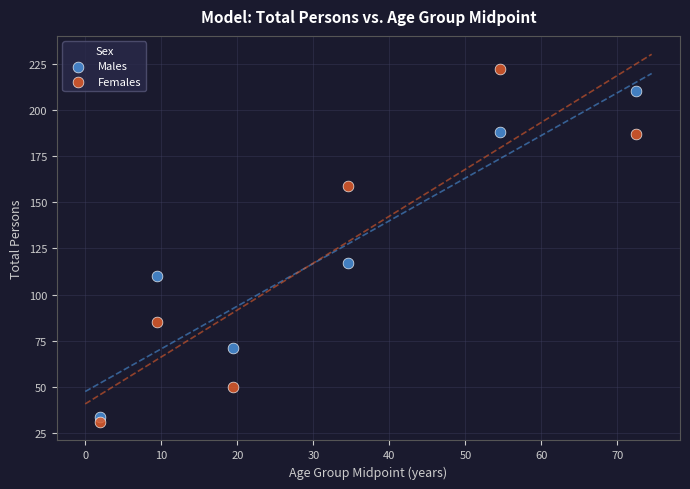

Which series reaches the maximum Y coordinate?

Females